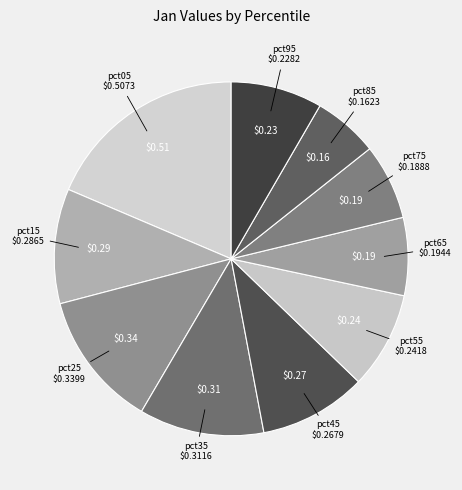

How many slices are in this pie chart?

10